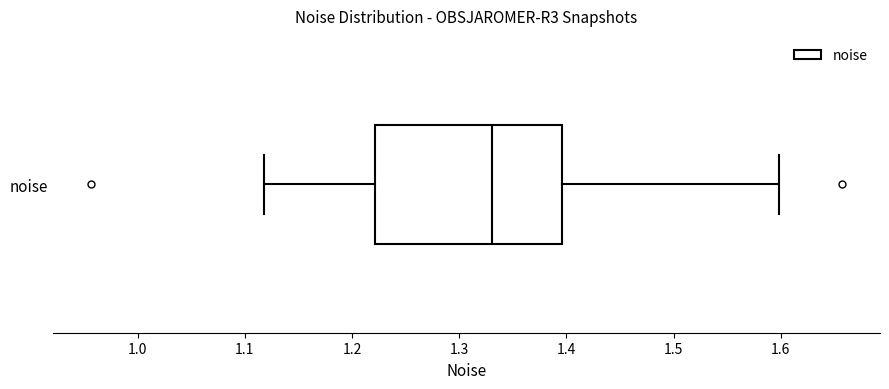

Read this box plot against the x-axis: the position of the median line, the range covered by the box, and the ends of both whiskers. The values are not printed on the chart, so give them approximately, as read against the axis.

median 1.33, box 1.22 to 1.40, whiskers 1.12 to 1.60